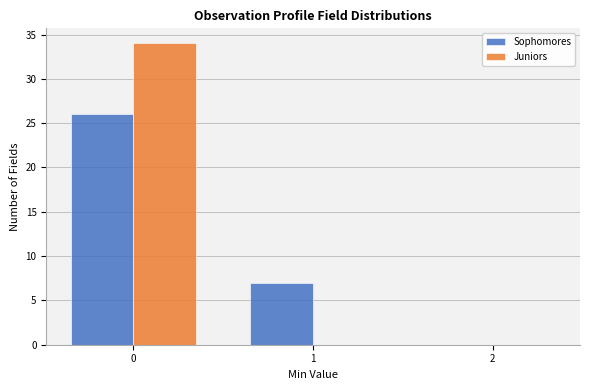

What is the height of the Sophomores bar covering -0.5 to 0.5 on the x-axis? The values are not printed on the chart, so give them approximately, as read against the axis.

26